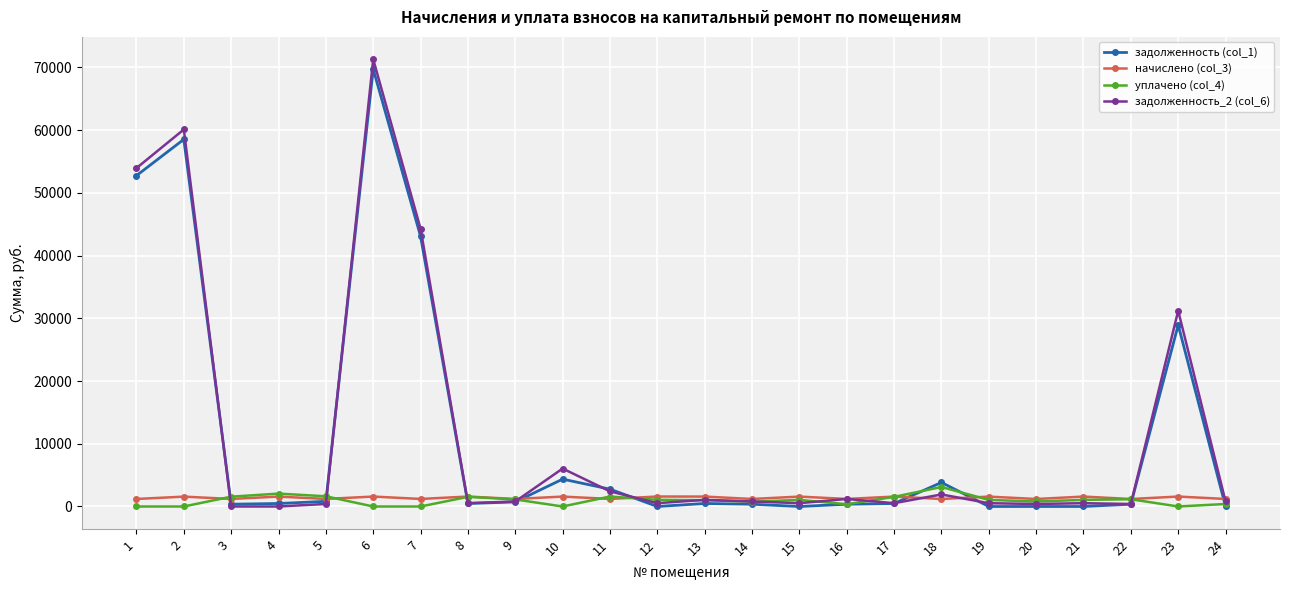

True or false: задолженность (col_1) has more than 2 interior local peaks.

True